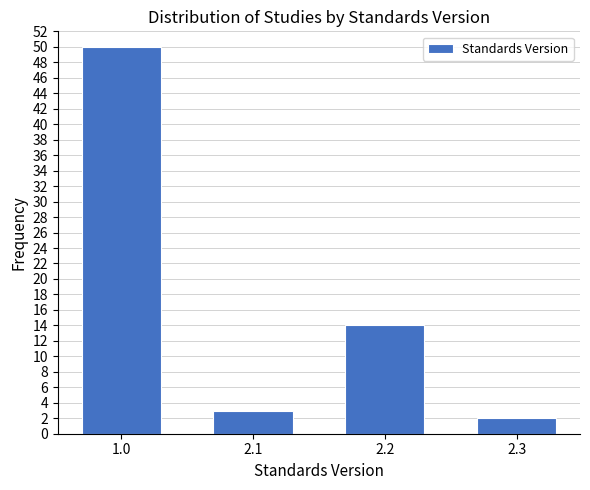

Reading left to right, list all the values displayed in this chart.

50	3	14	2